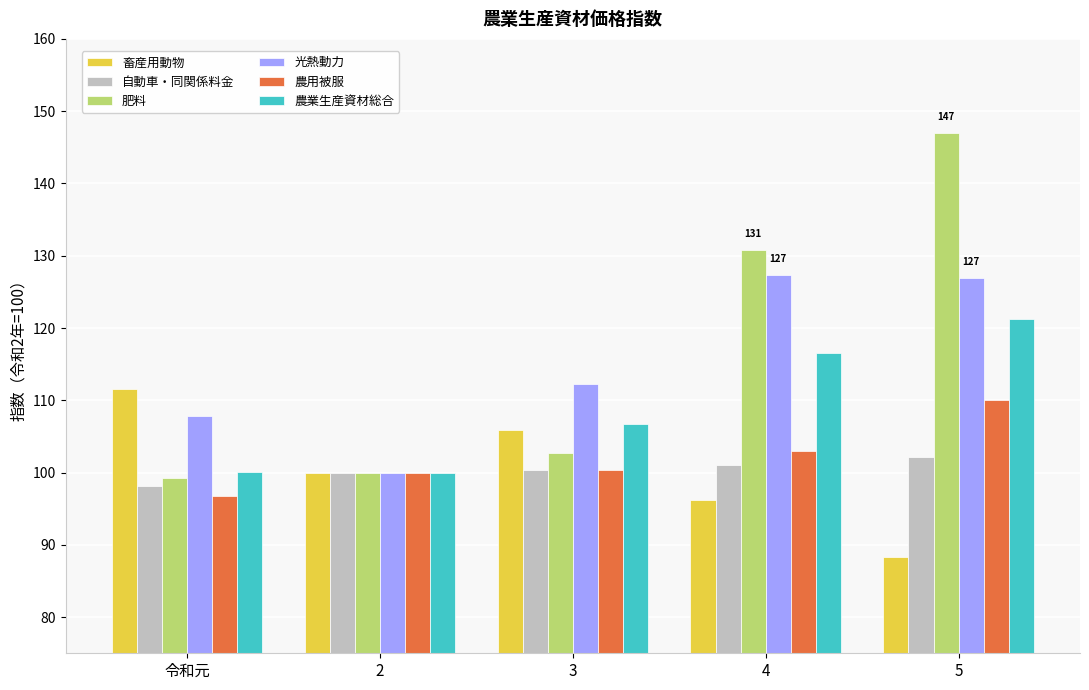

Which series has the widest spread of values?

肥料